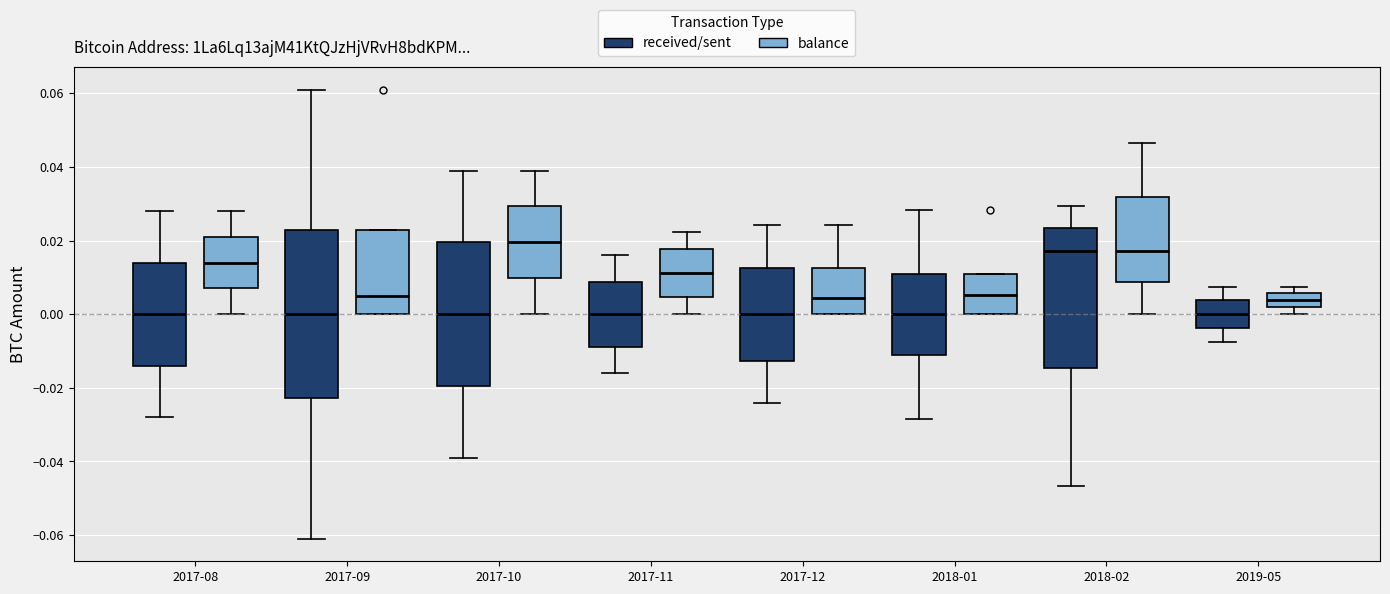

Where is the lower edge of the box for 2018-02 (received/sent) on the y-axis? The values are not printed on the chart, so give them approximately, as read against the axis.

-0.014